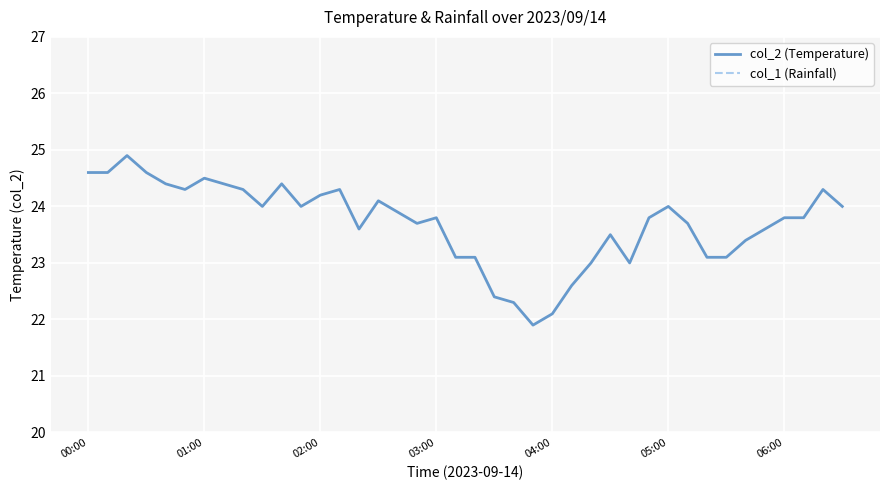

What is the maximum value for col_2 (Temperature)?

24.9